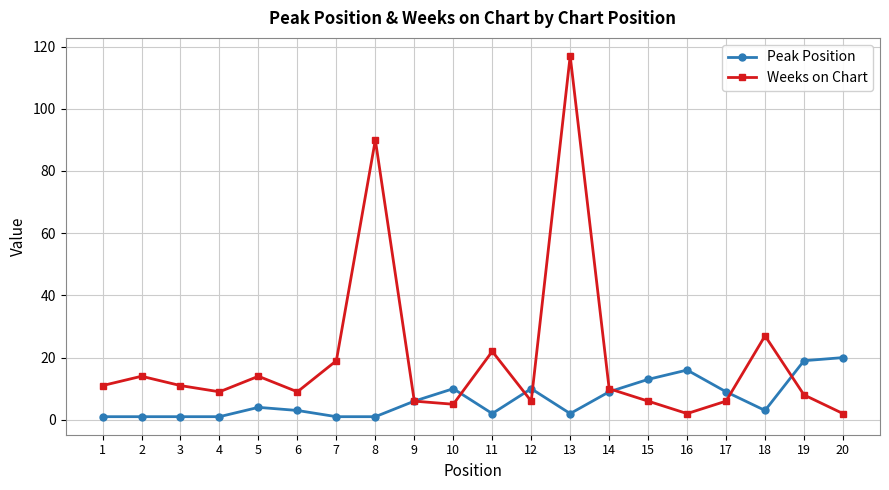

What is the difference between the maximum and minimum values in the Weeks on Chart series?

115